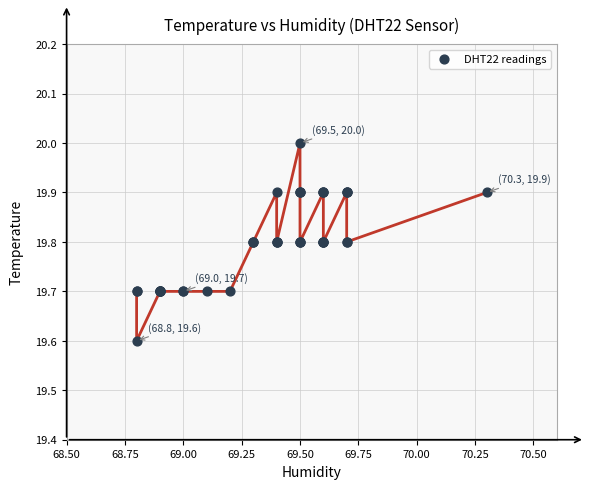

What Y value in the scatter plot is closest to 19?

19.6